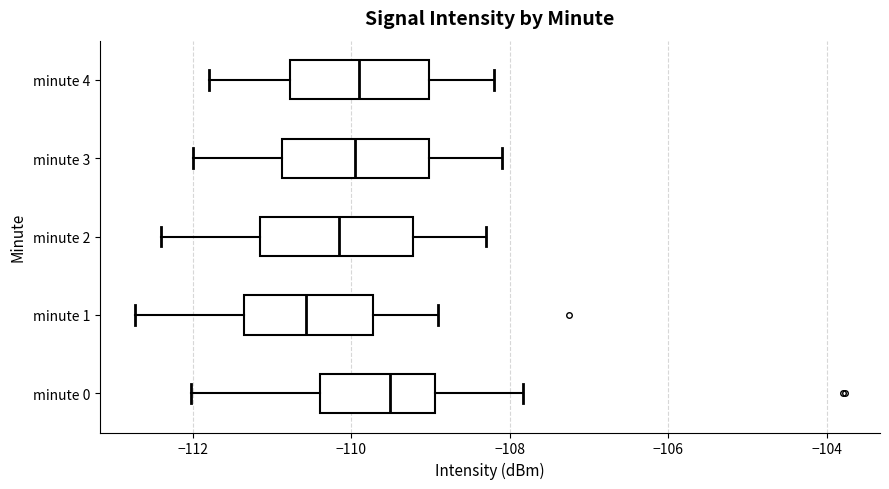

Reading bottom to top, read every box against the x-axis: the position of its median line, the range the box covers, and the ends of its whiskers. The values are not printed on the chart, so give them approximately, as read against the axis.

minute 0: median -109.6, box -110.4 to -109.0, whiskers -112.0 to -107.8
minute 1: median -110.6, box -111.4 to -109.8, whiskers -112.8 to -108.8
minute 2: median -110.2, box -111.2 to -109.2, whiskers -112.4 to -108.2
minute 3: median -110.0, box -110.8 to -109.0, whiskers -112.0 to -108.0
minute 4: median -109.8, box -110.8 to -109.0, whiskers -111.8 to -108.2